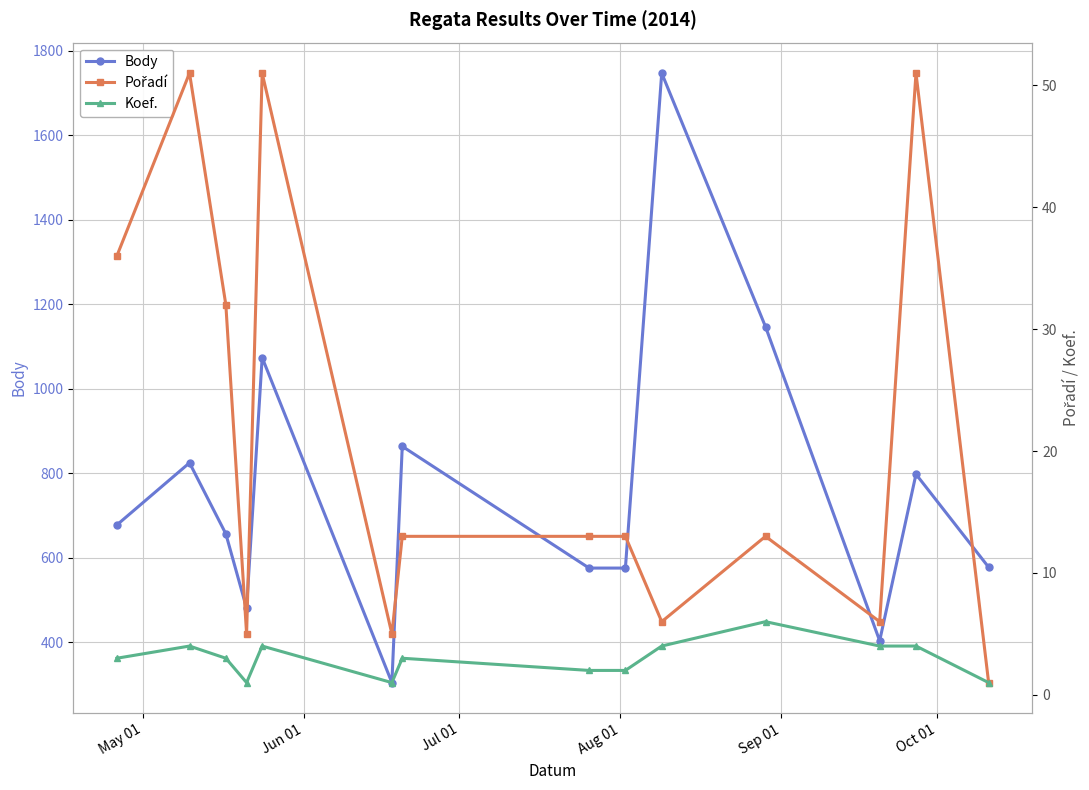

How many interior local valleys does the Koef. series have?

2